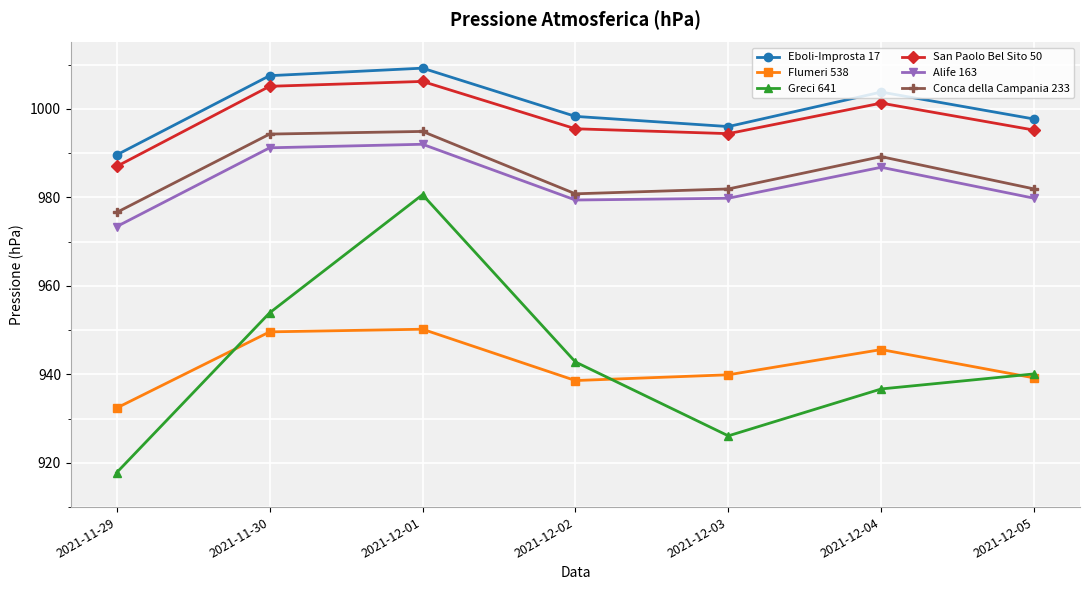

What is the greatest value displayed?

1009.2